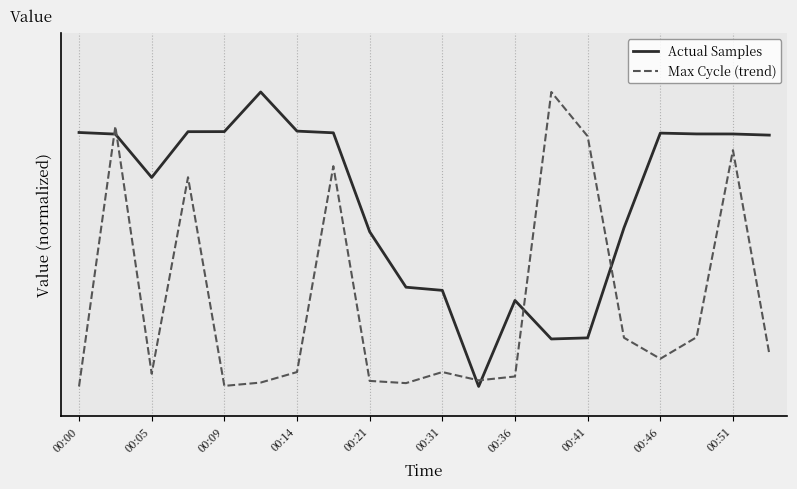

How many interior local peaks does the Actual Samples series have?

3